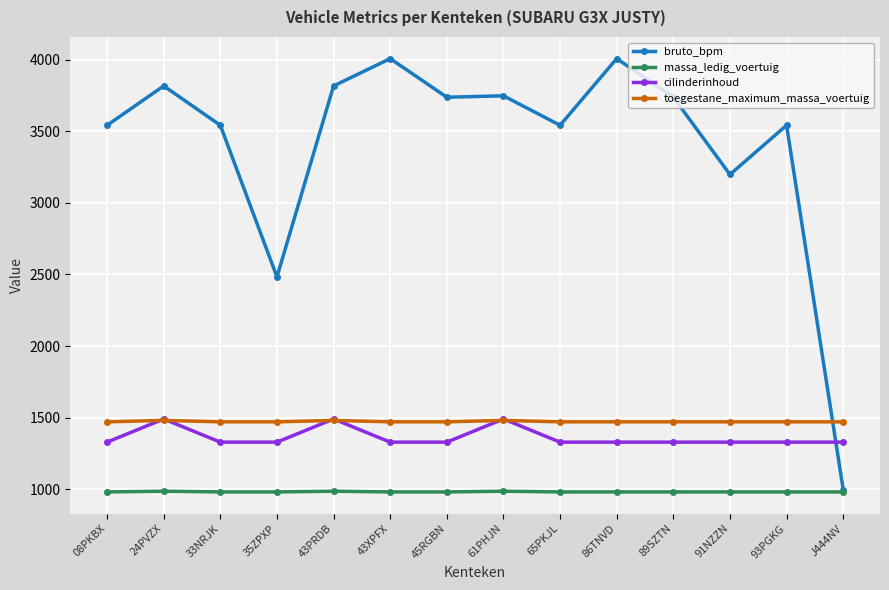

Which series has the largest range (max minus min)?

bruto_bpm